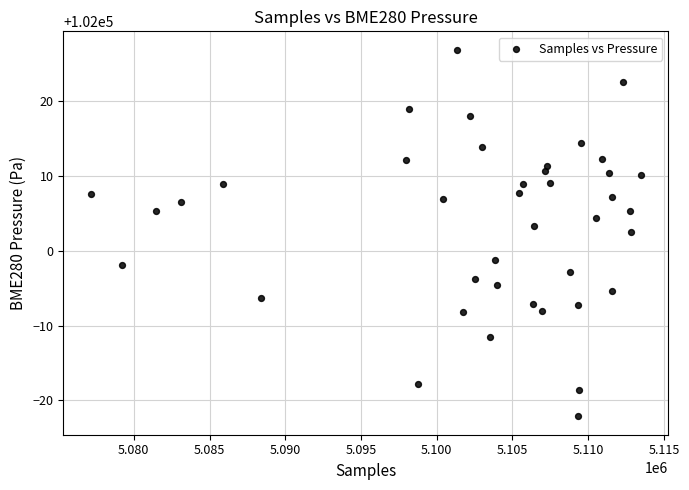

What is the range of Y values (max minus min)?

49.1